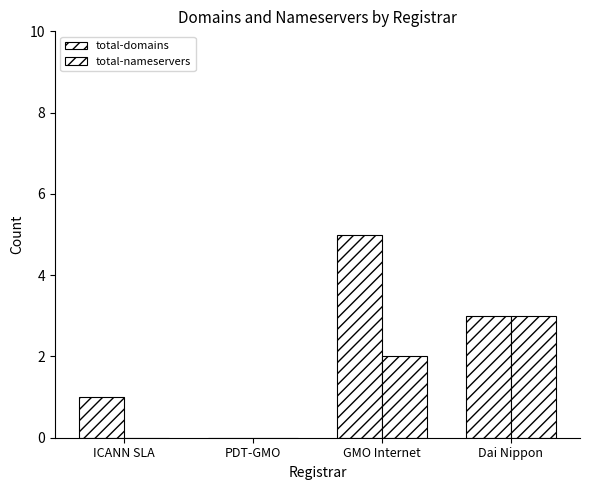

The total-nameservers series shows 5 at Dai Nippon. True or false?

False